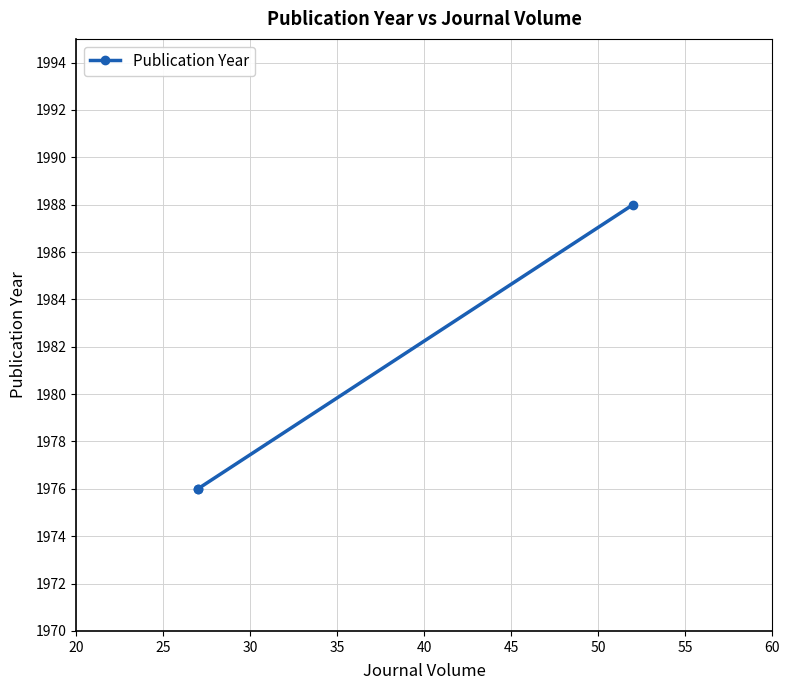

What is the smallest value displayed?

1976